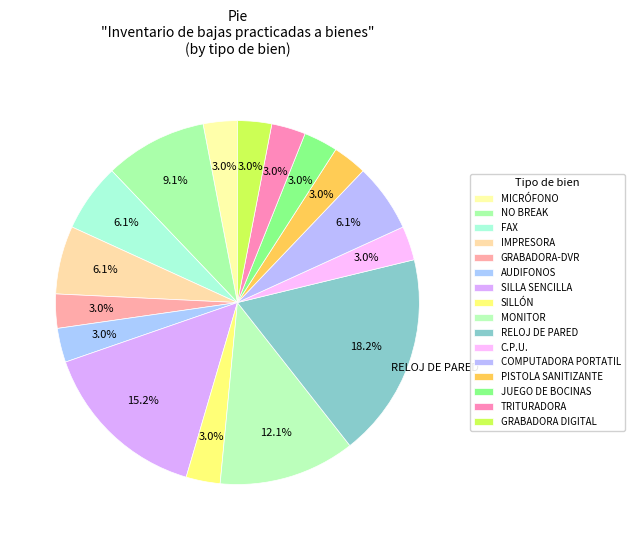

How many segments does this pie chart have?

16